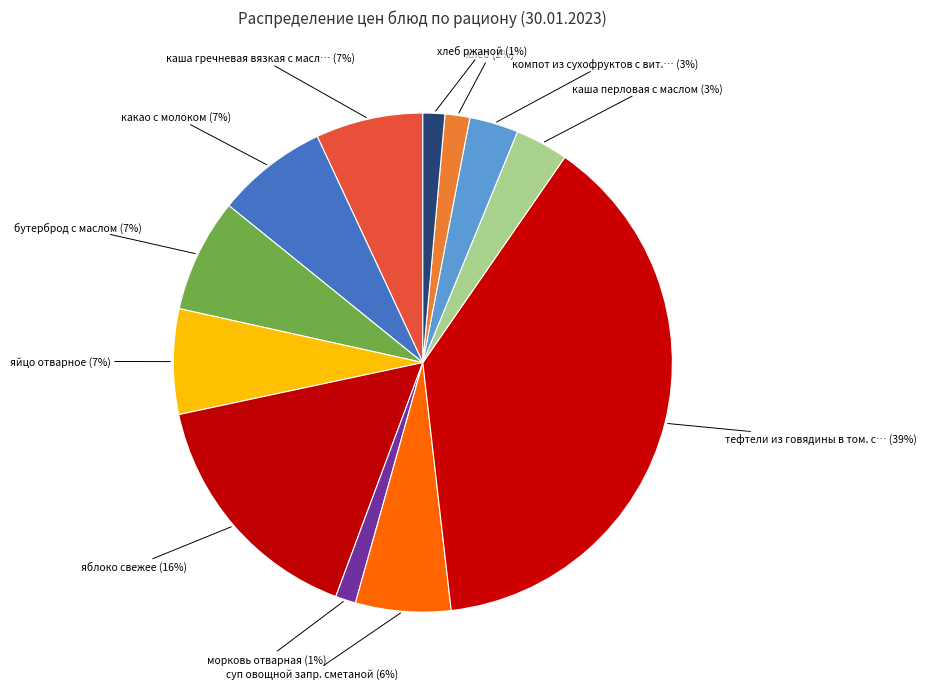

How many segments does this pie chart have?

12